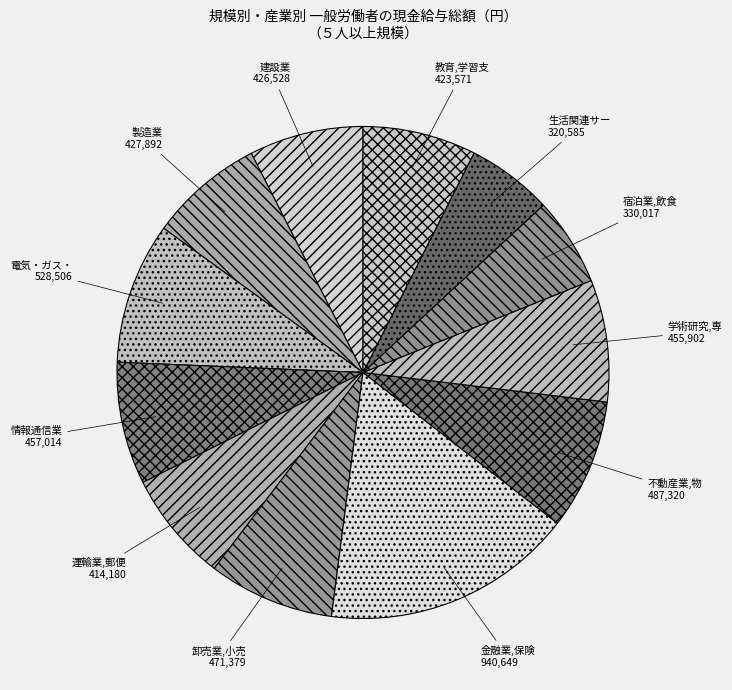

How many segments does this pie chart have?

12